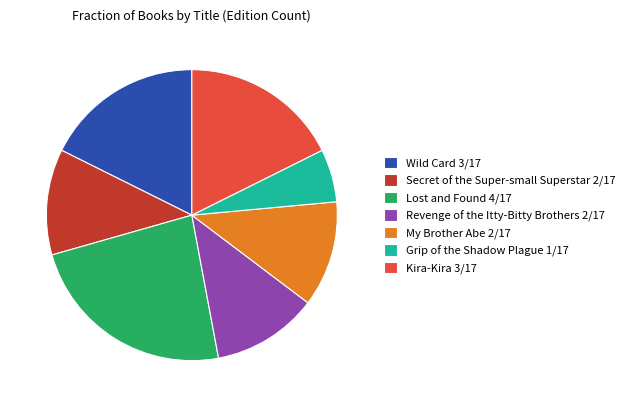

Is the sum of Wild Card 3/17 and Lost and Found 4/17 greater than half?

No